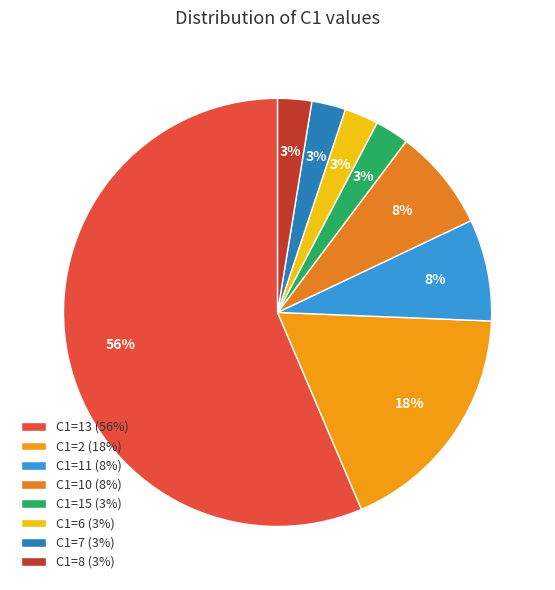

Is there any slice that represents more than half of the pie?

Yes